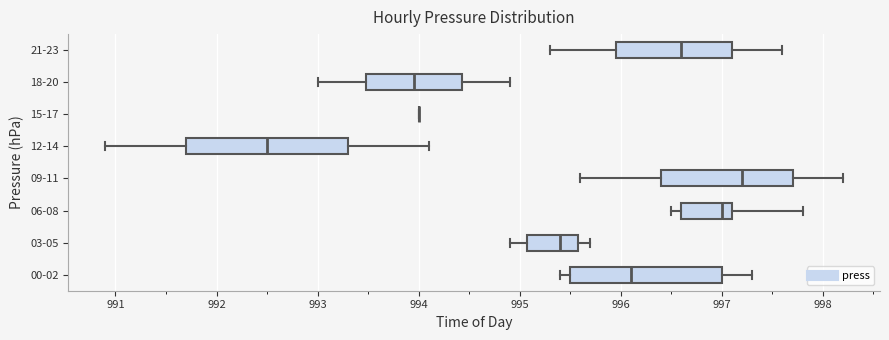

Reading bottom to top, transcribe this box plot: for each box, give where its median line is, the range the box spans, and where its two whiskers end, as read against the x-axis. The values are not printed on the chart, so give them approximately, as read against the axis.

00-02: median 996.1, box 995.5 to 997.0, whiskers 995.4 to 997.3
03-05: median 995.4, box 995.1 to 995.6, whiskers 994.9 to 995.7
06-08: median 997.0, box 996.6 to 997.1, whiskers 996.5 to 997.8
09-11: median 997.2, box 996.4 to 997.7, whiskers 995.6 to 998.2
12-14: median 992.5, box 991.7 to 993.3, whiskers 990.9 to 994.1
15-17: box collapsed to a line at 994.0, whiskers 994.0 to 994.0
18-20: median 994.0, box 993.5 to 994.4, whiskers 993.0 to 994.9
21-23: median 996.6, box 996.0 to 997.1, whiskers 995.3 to 997.6